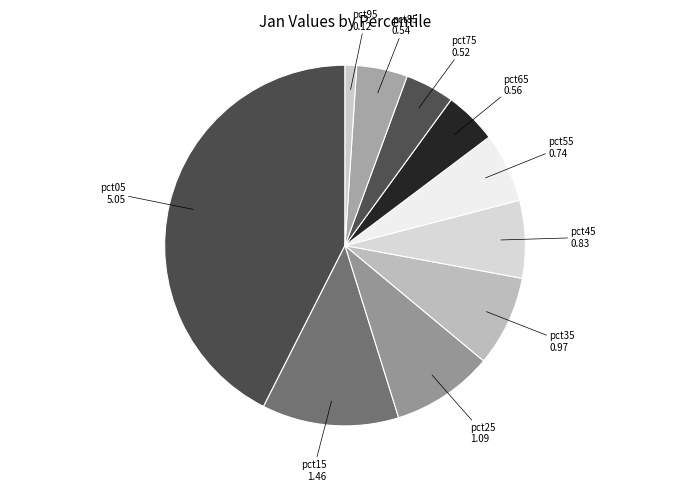

What is the smallest slice in the pie chart?

pct95